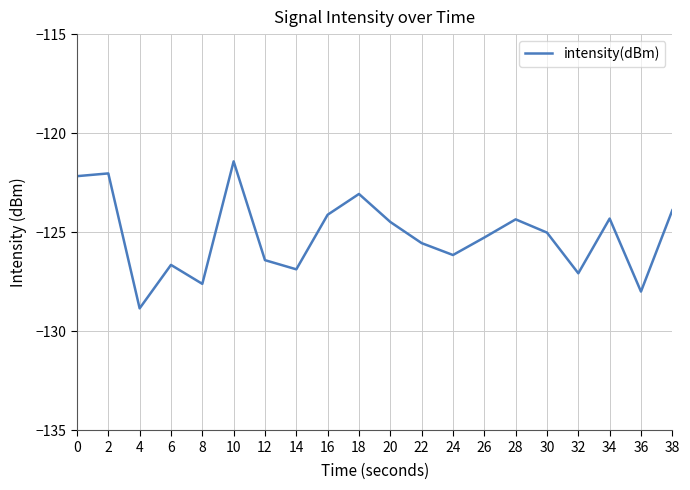

The chart shows a value of -215.6 at 28. True or false?

False